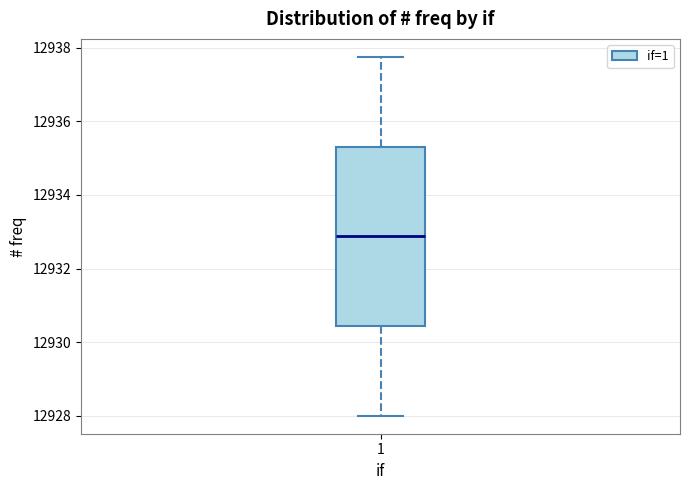

Transcribe this box plot: give where the median line is, the range the box spans, and where the two whiskers end, as read against the y-axis. The values are not printed on the chart, so give them approximately, as read against the axis.

median 12932.8, box 12930.4 to 12935.4, whiskers 12928.0 to 12937.8